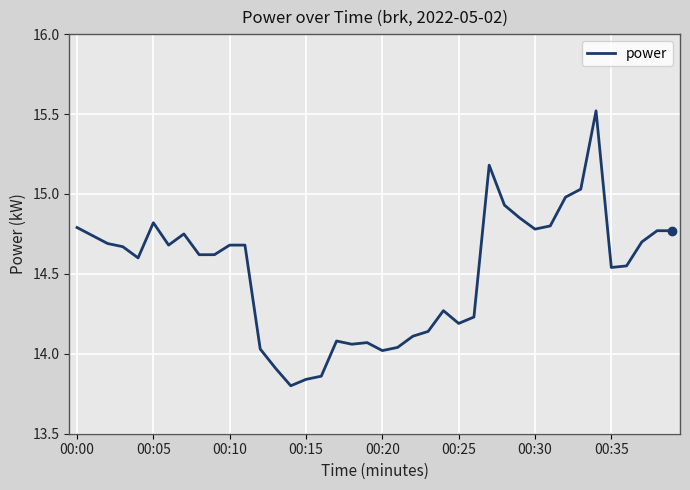

What is the difference between the maximum and minimum values?

1.7